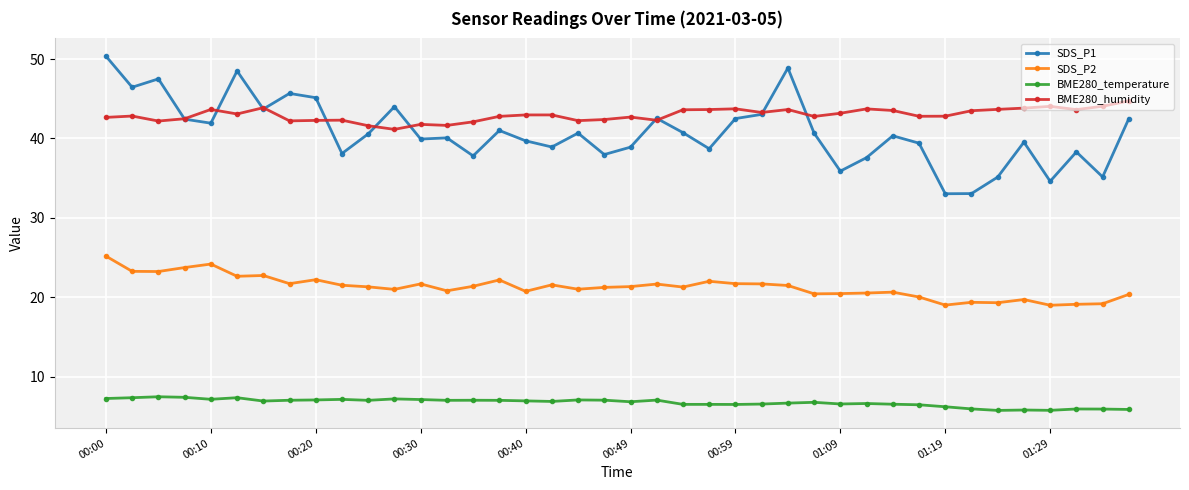

List the series in order of their peak value, highest first.

SDS_P1, BME280_humidity, SDS_P2, BME280_temperature